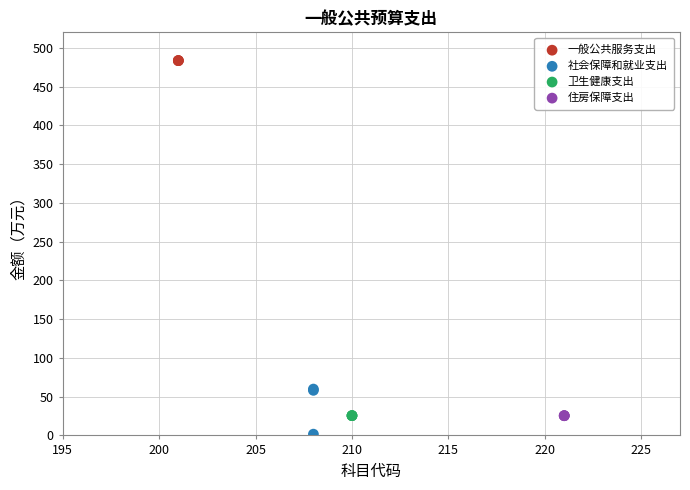

Which series contains the lowest Y value?

社会保障和就业支出